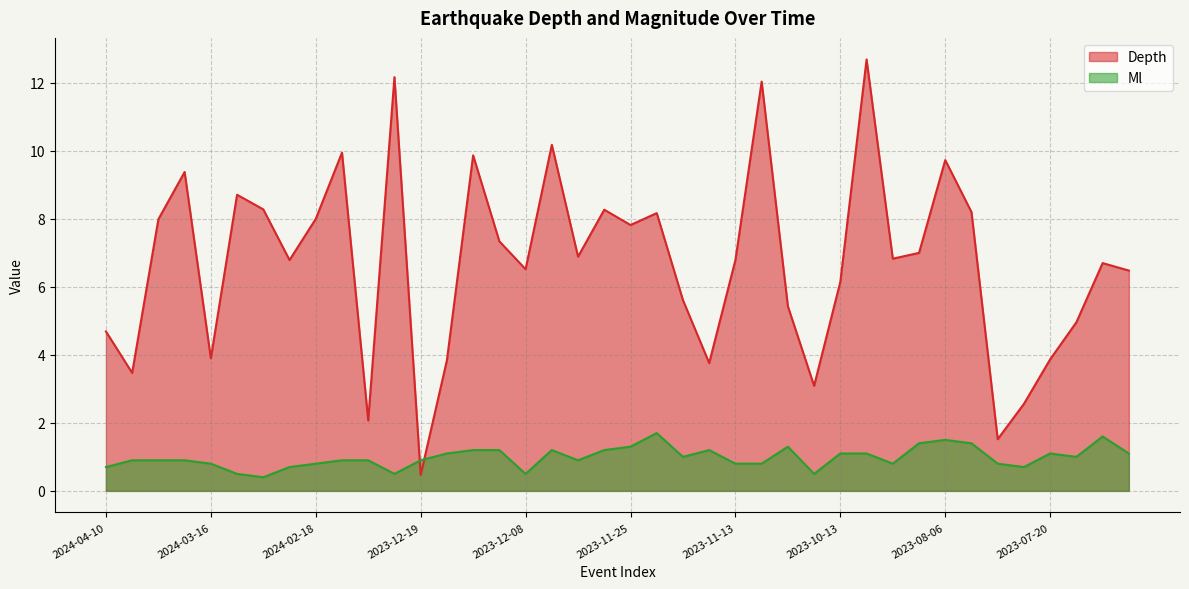

What is the label of the 8th point from the right?

2023-08-06